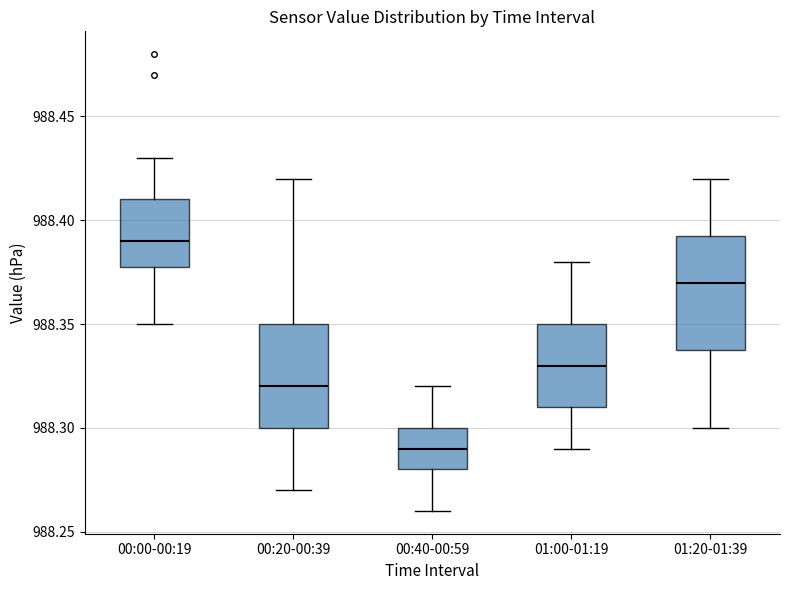

Reading left to right, transcribe this box plot: for each box, give where its median line is, the range the box spans, and where its two whiskers end, as read against the y-axis. The values are not printed on the chart, so give them approximately, as read against the axis.

00:00-00:19: median 988.390, box 988.380 to 988.410, whiskers 988.350 to 988.430
00:20-00:39: median 988.320, box 988.300 to 988.350, whiskers 988.270 to 988.420
00:40-00:59: median 988.290, box 988.280 to 988.300, whiskers 988.260 to 988.320
01:00-01:19: median 988.330, box 988.310 to 988.350, whiskers 988.290 to 988.380
01:20-01:39: median 988.370, box 988.340 to 988.395, whiskers 988.300 to 988.420